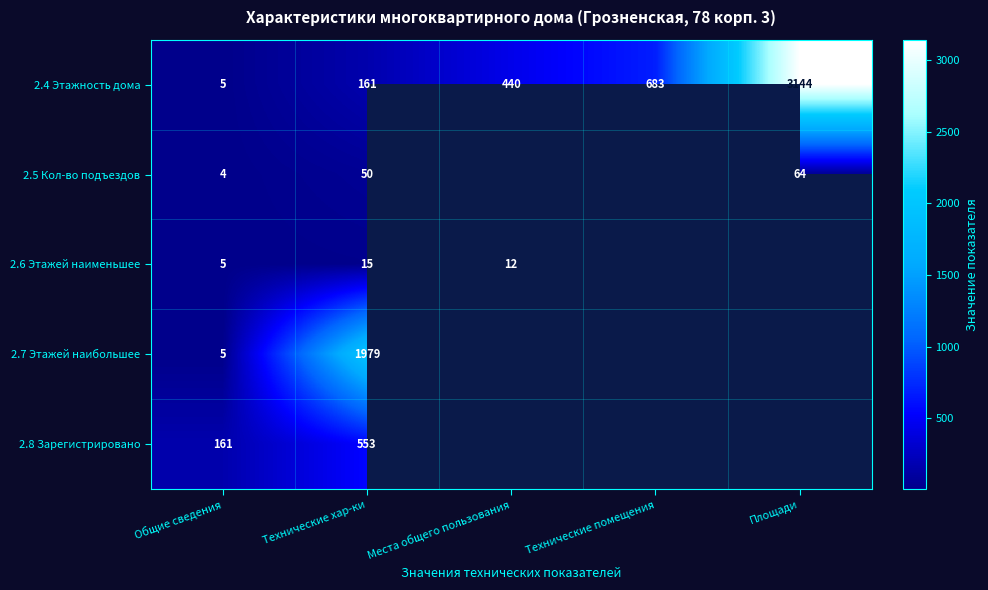

Which label corresponds to the largest value in the chart?

Площади